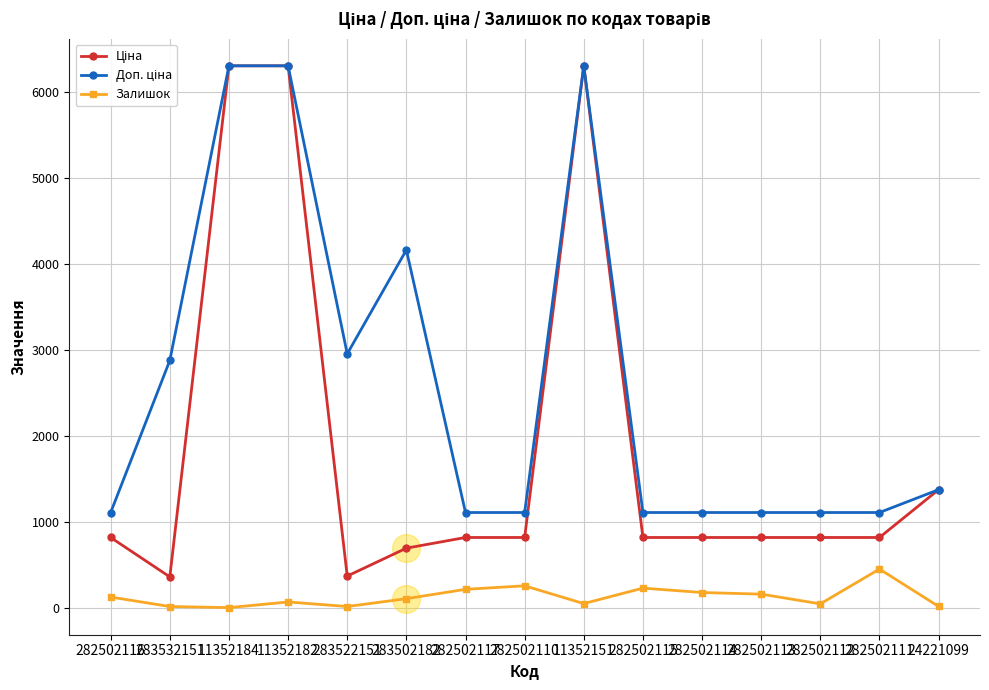

What is the value of the Залишок point at the 10th from the left?

229.0